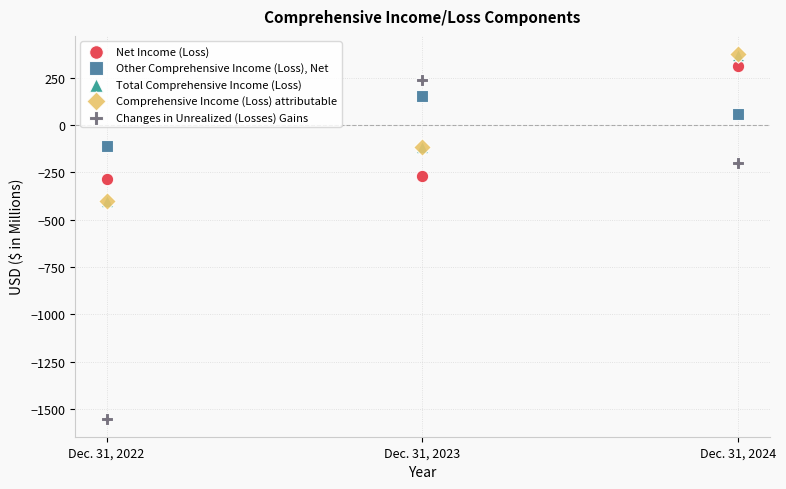

Which series has the widest spread of Y values?

Changes in Unrealized (Losses) Gains